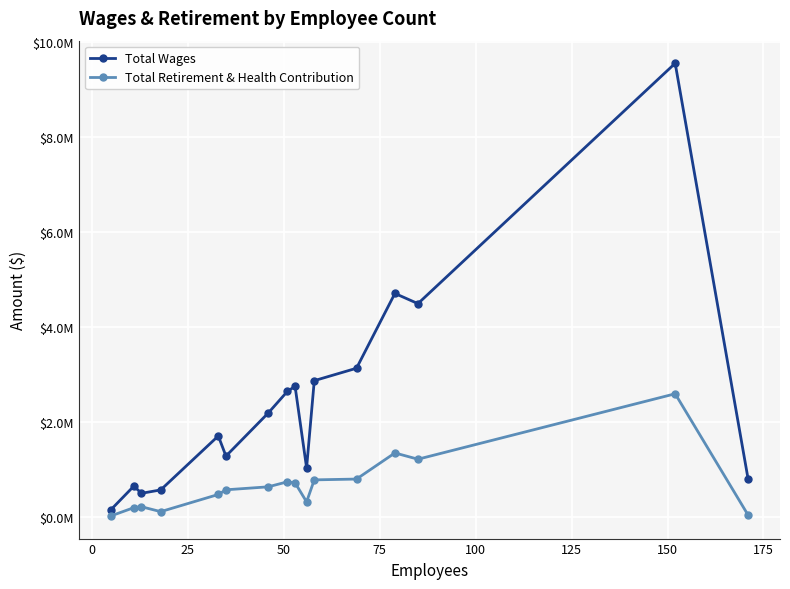

What are all the series names shown in the legend?

Total Wages, Total Retirement & Health Contribution